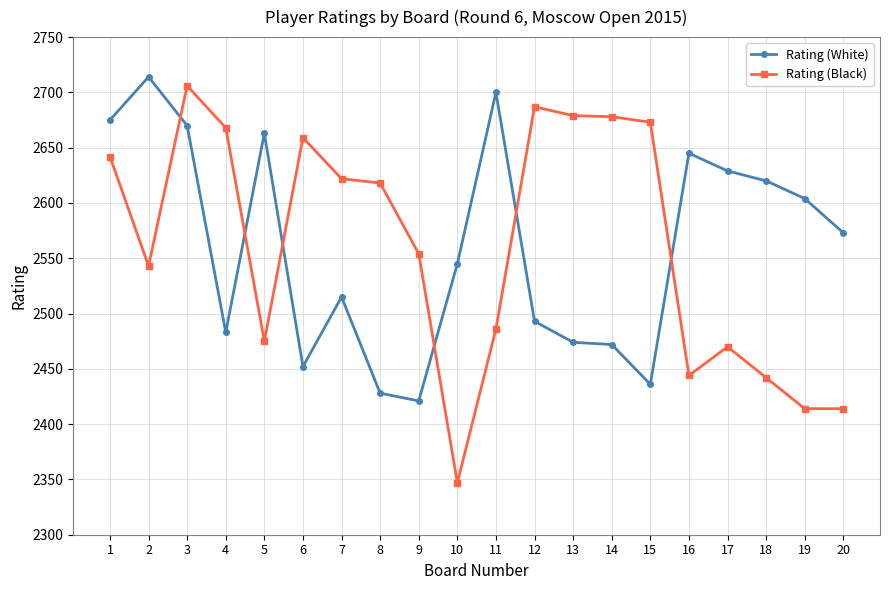

Is it true that Rating (Black) equals 2414 at 19?

True